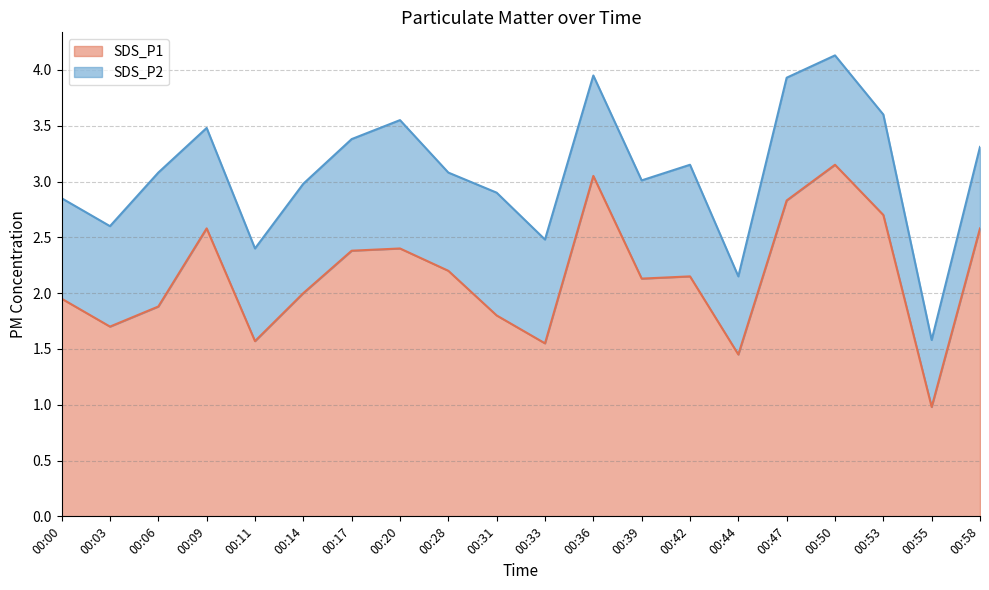

True or false: the data shows 1.9 at 00:06.

True